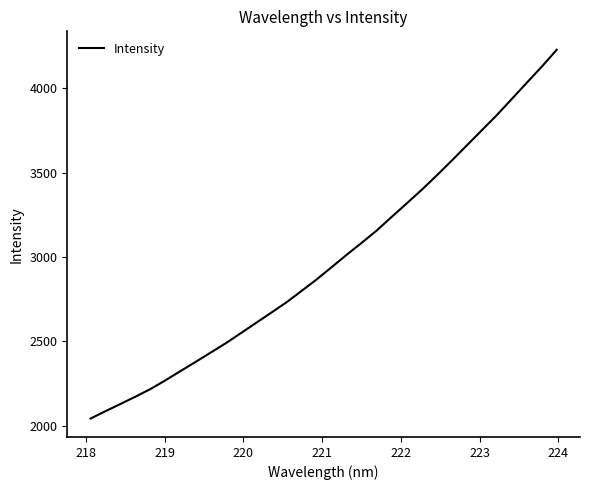

Is this an area chart (filled region under the line)?

No